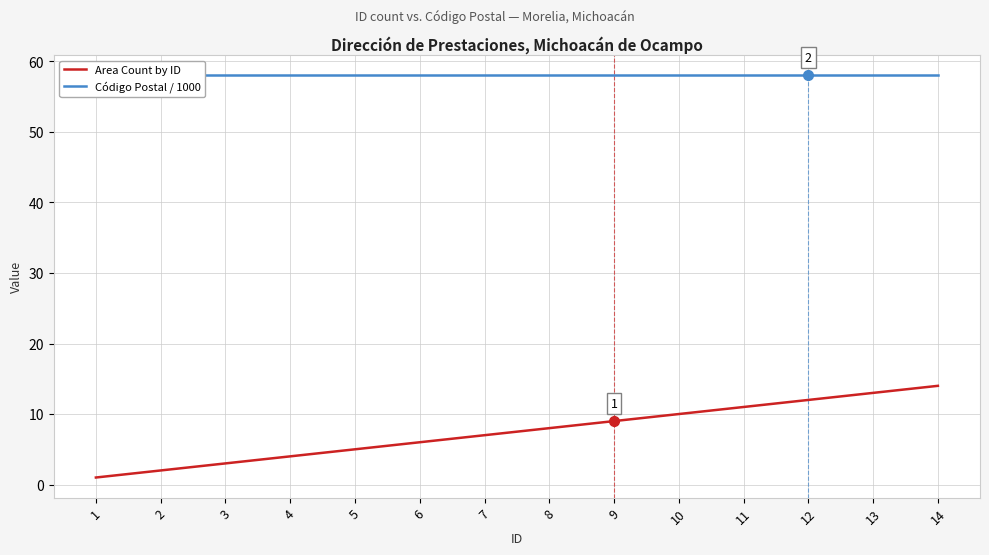

Reading left to right, list all the values displayed in this chart.

Area Count by ID: 1=1.0	2=2.0	3=3.0	4=4.0	5=5.0	6=6.0	7=7.0	8=8.0	9=9.0	10=10.0	11=11.0	12=12.0	13=13.0	14=14.0
Código Postal / 1000: 1=58.0	2=58.0	3=58.0	4=58.0	5=58.0	6=58.0	7=58.0	8=58.0	9=58.0	10=58.0	11=58.0	12=58.0	13=58.0	14=58.0